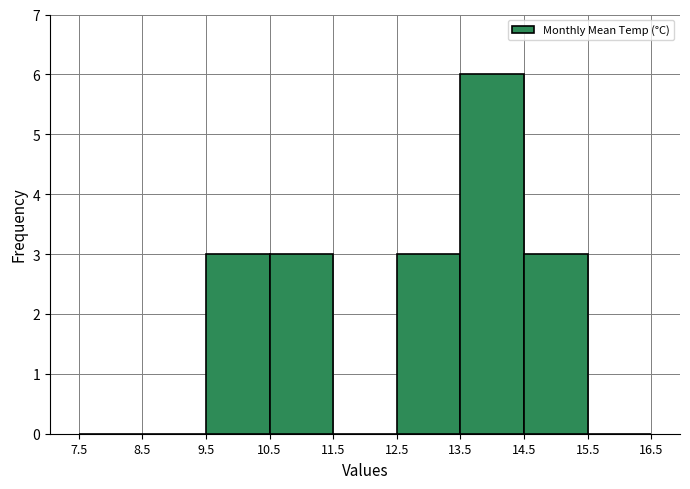

Reading left to right, list every bar in this chart as the range it spans on the x-axis followed by its height. The values are not printed on the chart, so give them approximately, as read against the axis.

7.5 to 8.5: 0
8.5 to 9.5: 0
9.5 to 10.5: 3
10.5 to 11.5: 3
11.5 to 12.5: 0
12.5 to 13.5: 3
13.5 to 14.5: 6
14.5 to 15.5: 3
15.5 to 16.5: 0